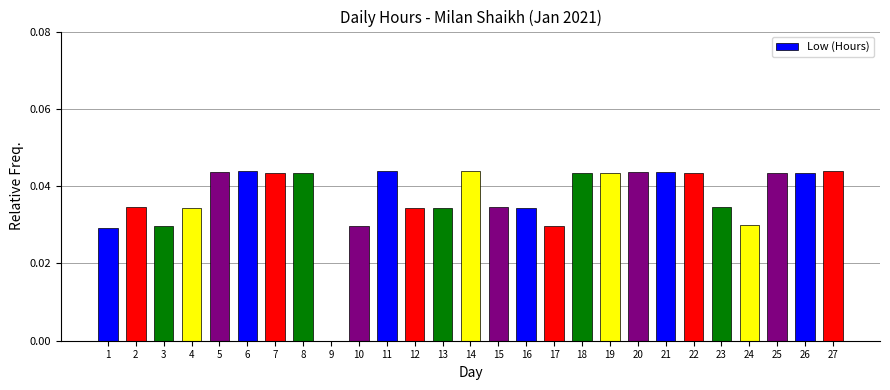

What is the sum of all values?

1.0